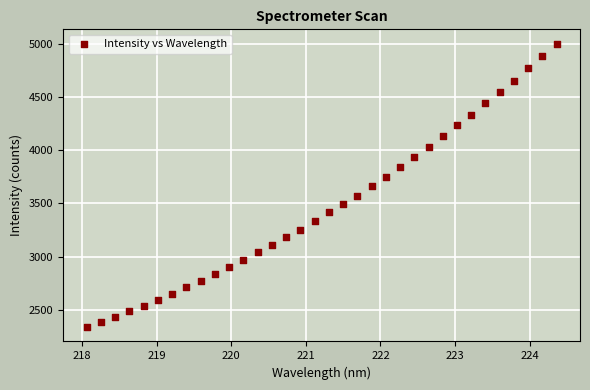

What is the range of Y values (max minus min)?

2668.3